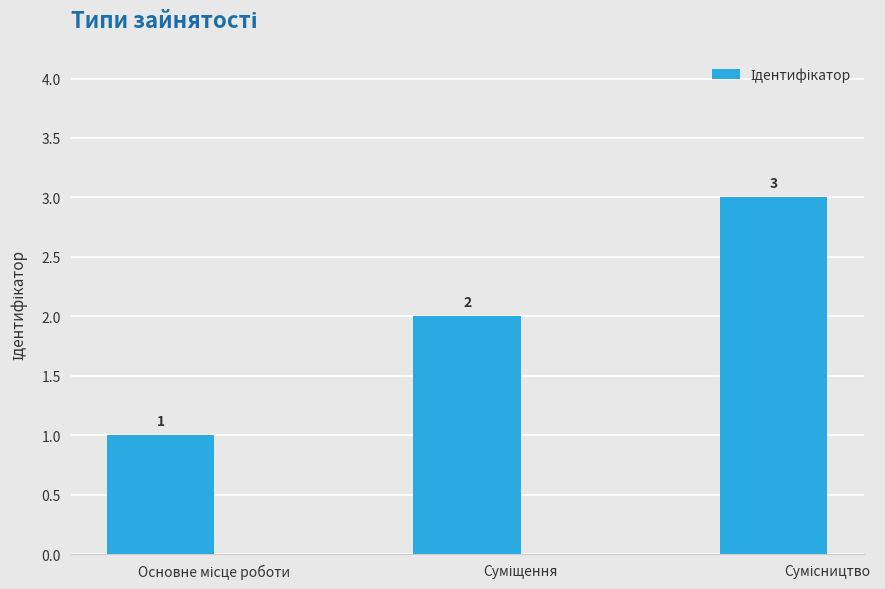

What is the value of the 3rd bar from the left?

3